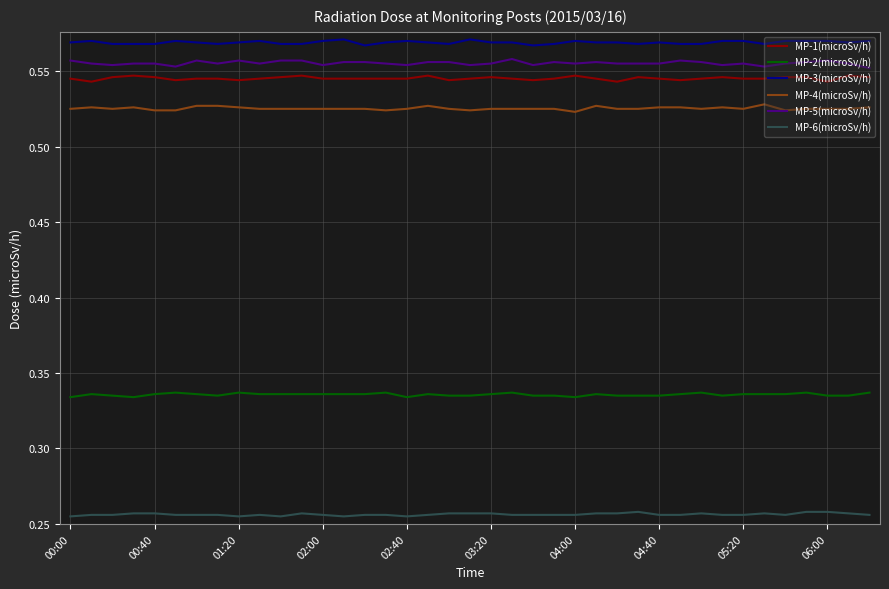

Which series has the largest total across all categories?

MP-3(microSv/h)